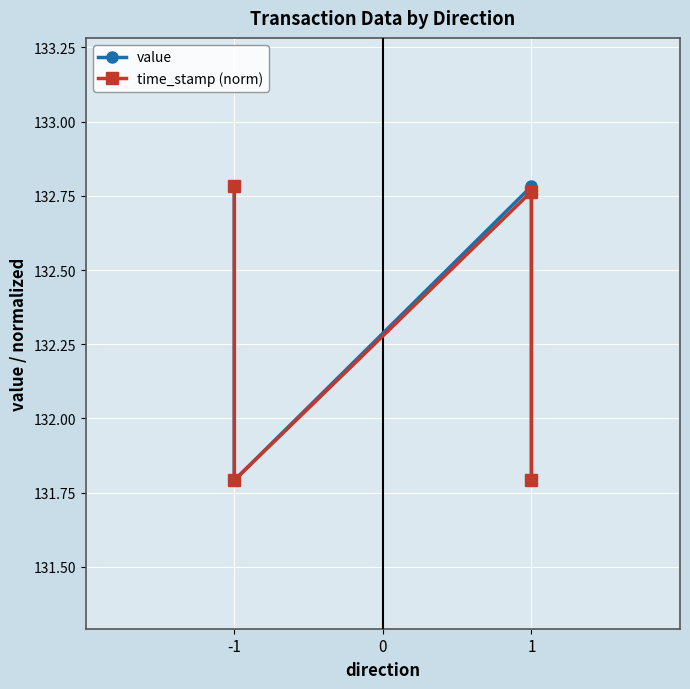

What are all the series names shown in the legend?

value, time_stamp (norm)